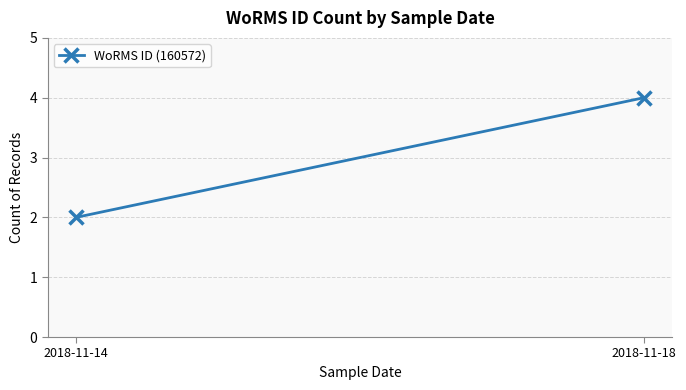

How many series are shown in this chart?

1